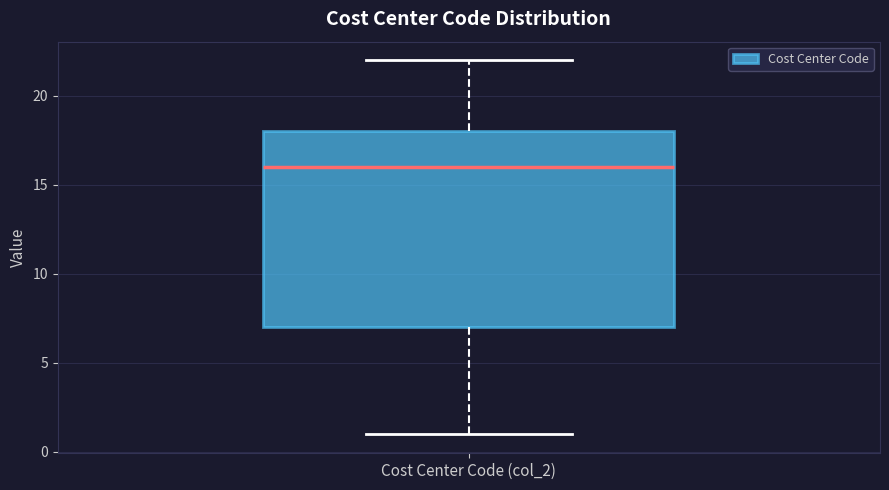

Where is the lower edge of the box on the y-axis? The values are not printed on the chart, so give them approximately, as read against the axis.

7